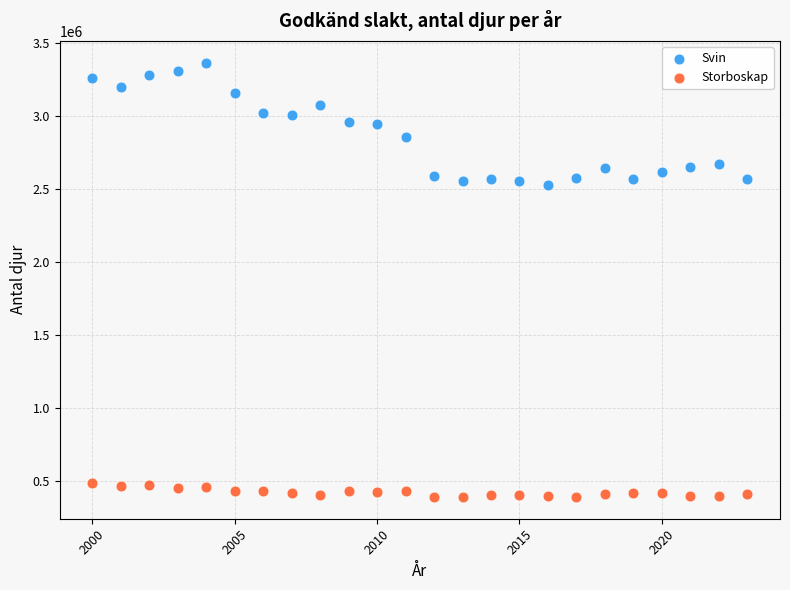

What are all the series names shown in the legend?

Svin, Storboskap